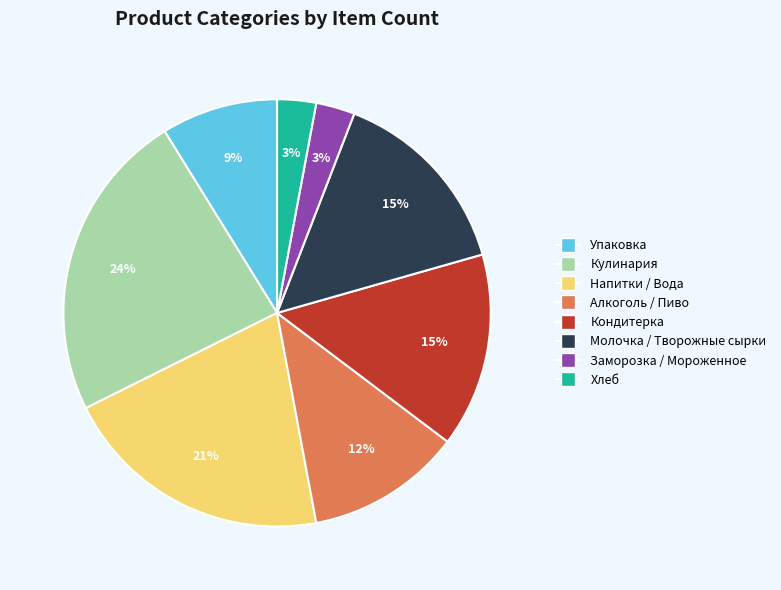

To the nearest percent, what is the average slice percentage?

12%